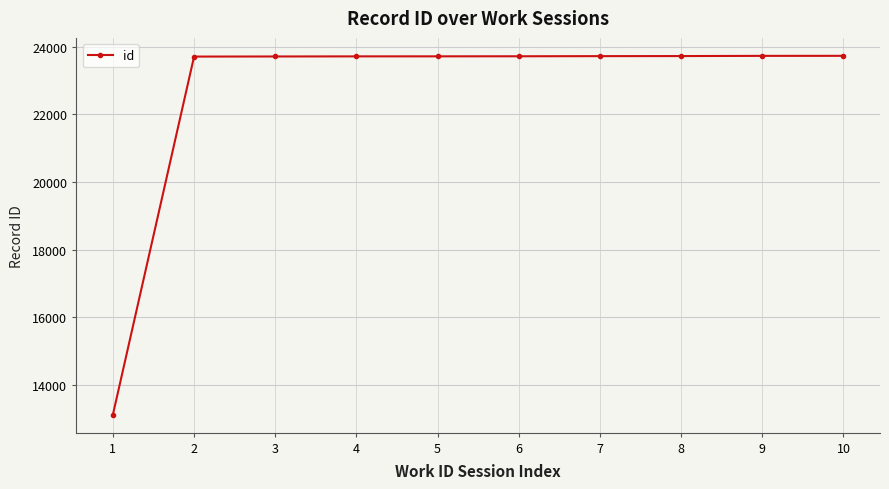

What is the average value?

22656